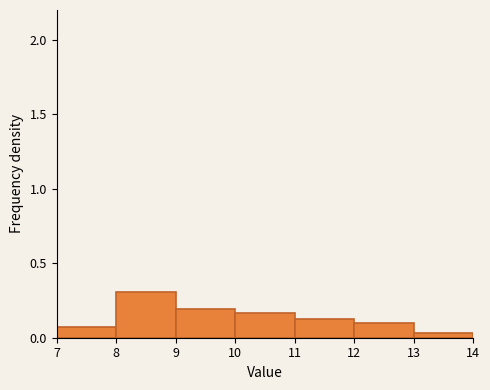

Reading left to right, list every bar in this chart as the range it spans on the x-axis followed by its height. The values are not printed on the chart, so give them approximately, as read against the axis.

7 to 8: 0.10
8 to 9: 0.30
9 to 10: 0.20
10 to 11: 0.15
11 to 12: 0.15
12 to 13: 0.10
13 to 14: under 0.05